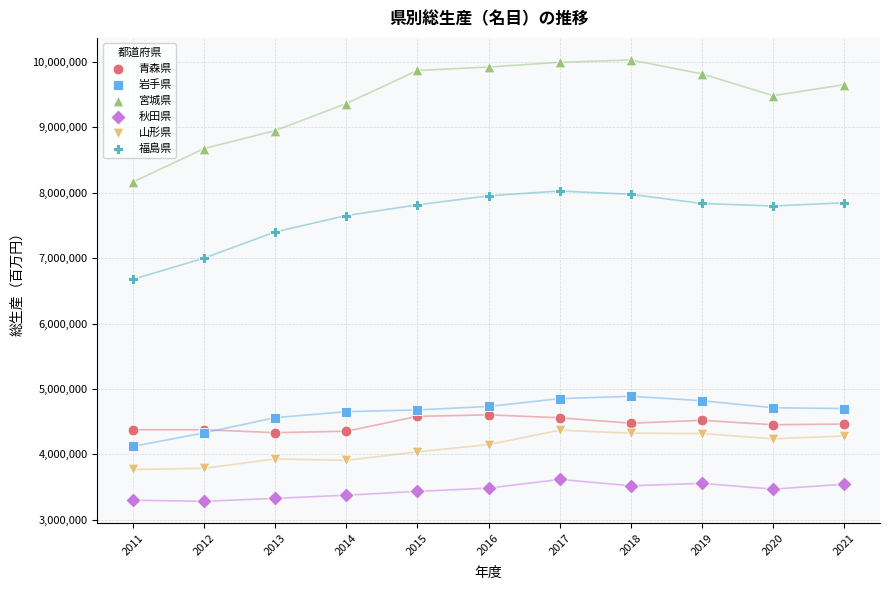

Which series reaches the minimum Y coordinate?

秋田県